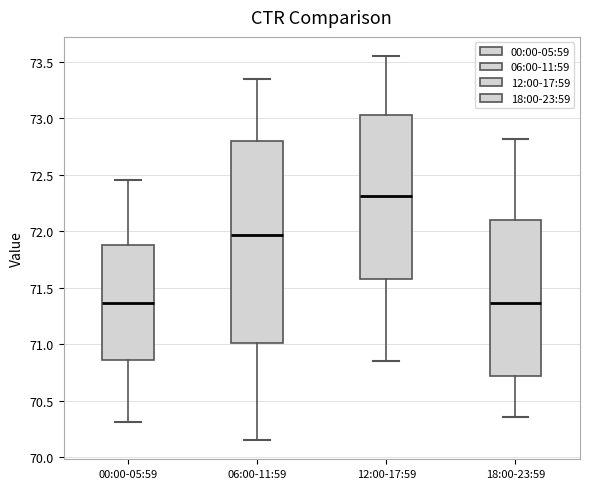

Comparing the boxes themselves (not the whiskers), which one is the tallest?

06:00-11:59